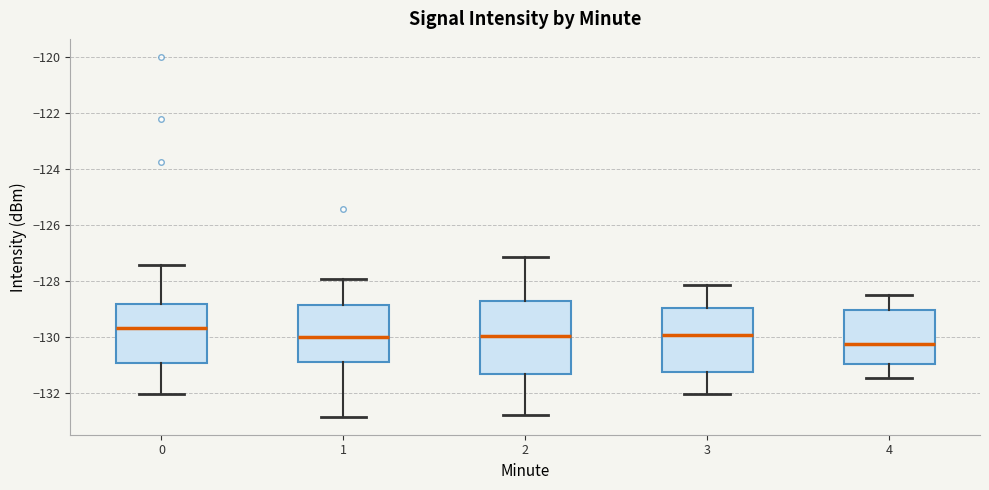

Which box is the tallest, from its lower edge to its upper edge?

2